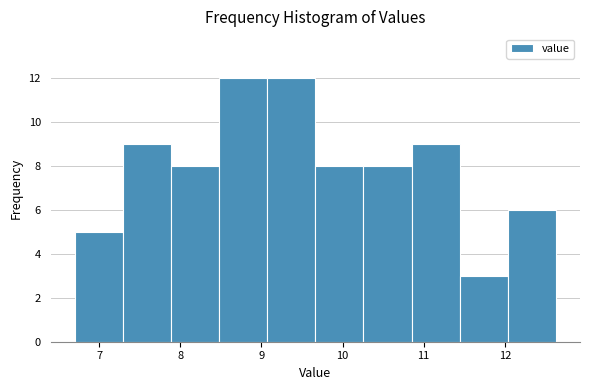

Reading left to right, list every bar in this chart as the range it spans on the x-axis followed by its height. Neither the bar edges nor the heights are printed on the chart, so give them approximately, as read against the axes.

6.7 to 7.3: 5
7.3 to 7.9: 9
7.9 to 8.5: 8
8.5 to 9.1: 12
9.1 to 9.7: 12
9.7 to 10.3: 8
10.3 to 10.9: 8
10.9 to 11.4: 9
11.4 to 12.0: 3
12.0 to 12.6: 6